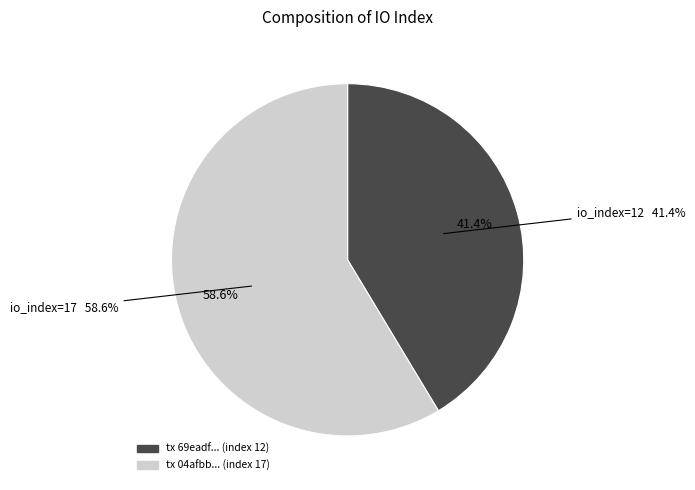

The io_index=17 slice represents 69% of the pie. True or false?

False